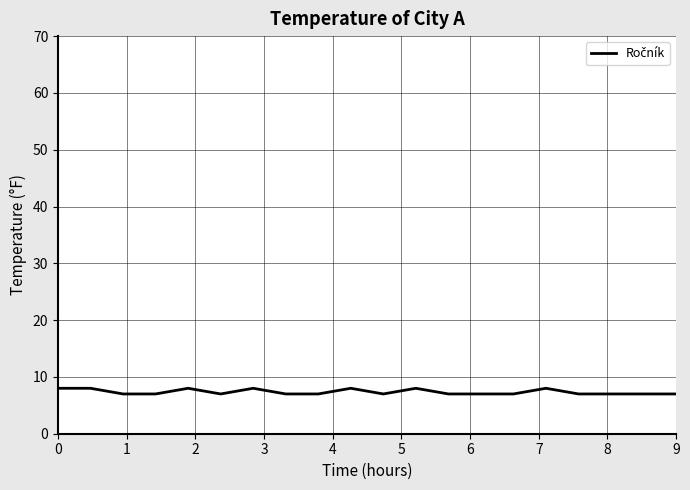

Reading left to right, list all the values displayed in this chart.

8	8	7	7	8	7	8	7	7	8	7	8	7	7	7	8	7	7	7	7